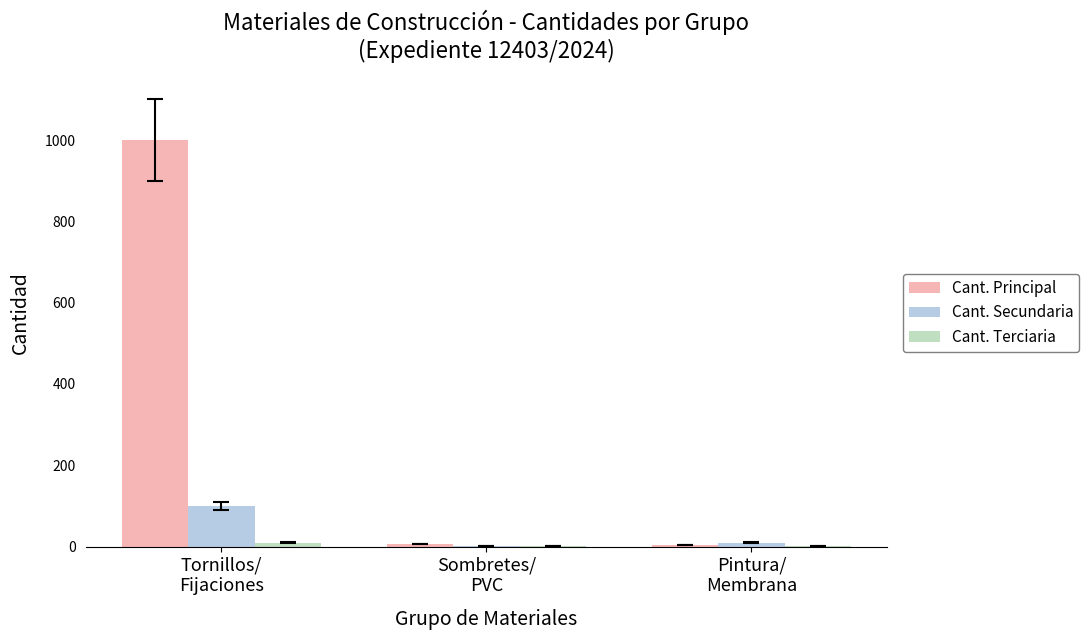

What is the maximum value shown in the chart?

1000